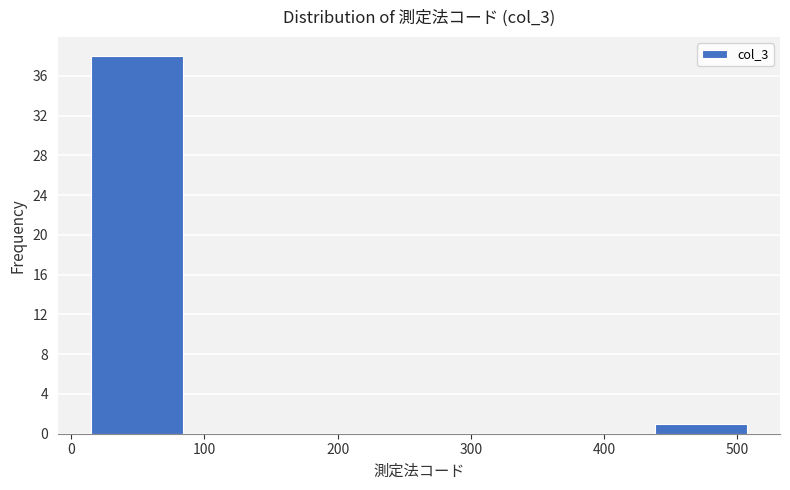

Reading left to right, list every bar in this chart as the range it spans on the x-axis followed by its height. Neither the bar edges nor the heights are printed on the chart, so give them approximately, as read against the axes.

10 to 80: 38
80 to 160: 0
160 to 230: 0
230 to 300: 0
300 to 370: 0
370 to 440: 0
440 to 510: 1